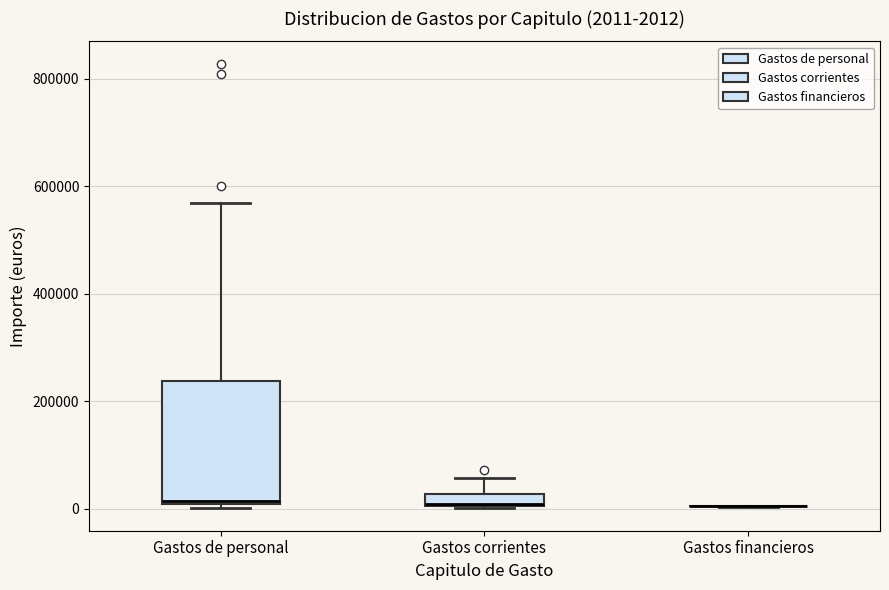

Comparing the boxes themselves (not the whiskers), which one is the tallest?

Gastos de personal